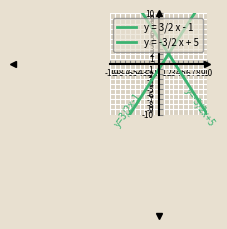

How many negative values does the y = -3/2 x + 5 series have?

6